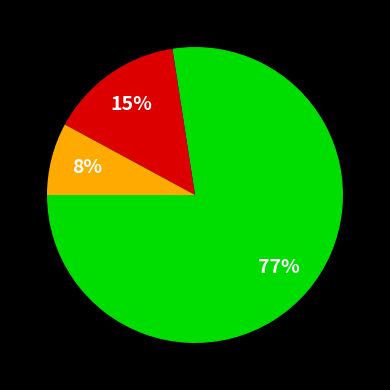

Does any single category account for the majority?

Yes